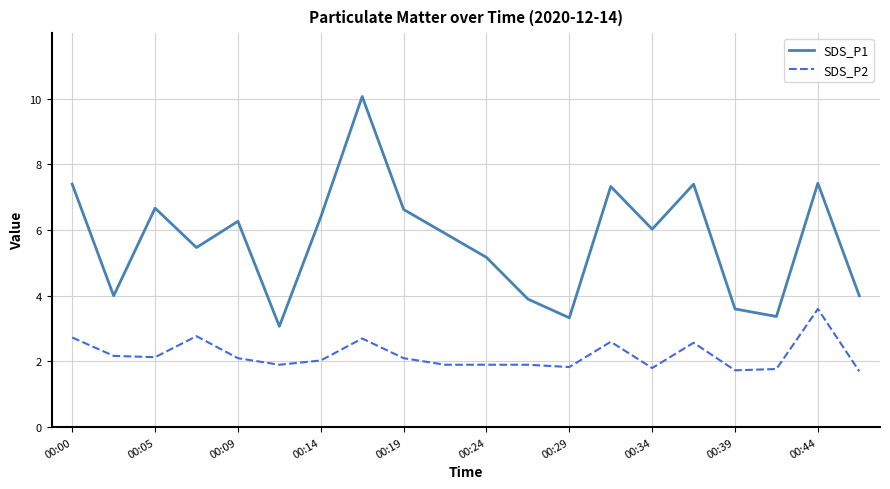

List the series in order of their overall mean, highest first.

SDS_P1, SDS_P2